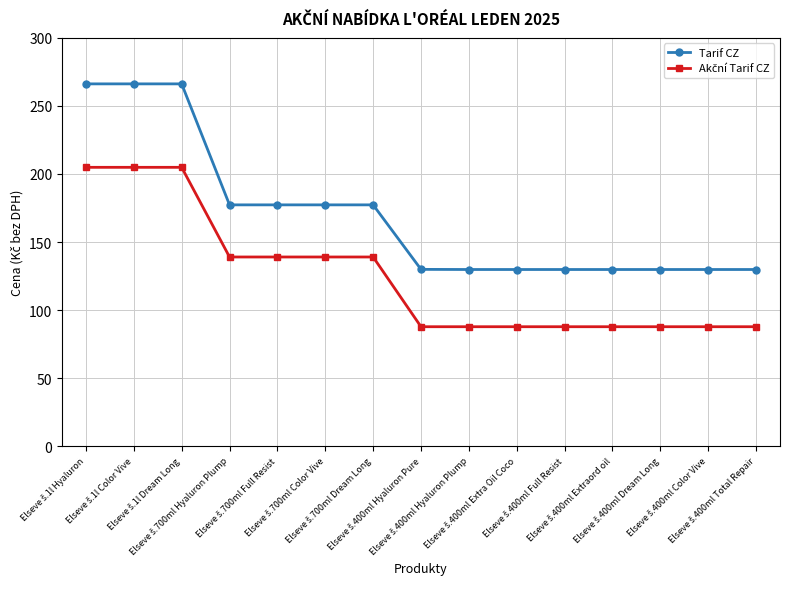

What is the greatest value displayed?

266.2